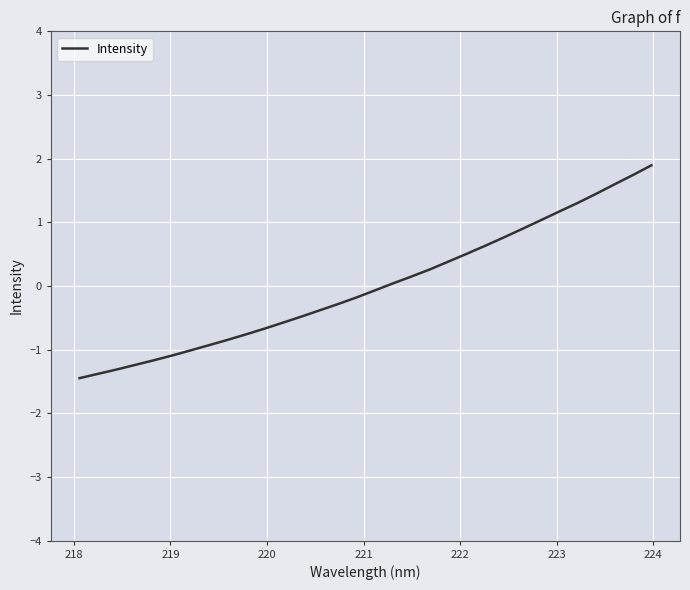

What is the minimum value shown in the chart?

-1.4